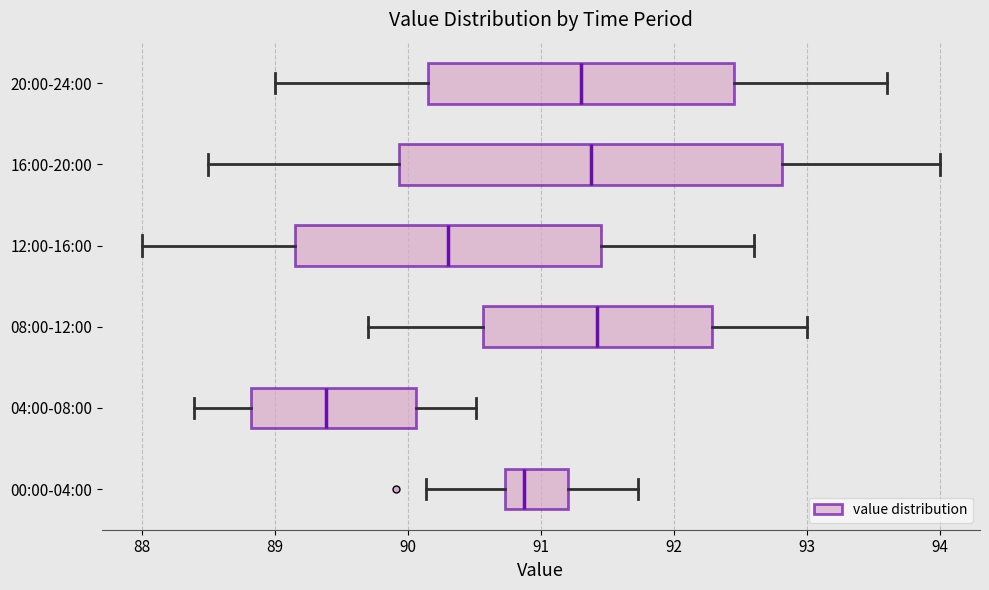

Reading bottom to top, read every box against the x-axis: the position of its median line, the range the box covers, and the ends of its whiskers. The values are not printed on the chart, so give them approximately, as read against the axis.

00:00-04:00: median 90.9, box 90.7 to 91.2, whiskers 90.1 to 91.7
04:00-08:00: median 89.4, box 88.8 to 90.1, whiskers 88.4 to 90.5
08:00-12:00: median 91.4, box 90.6 to 92.3, whiskers 89.7 to 93.0
12:00-16:00: median 90.3, box 89.2 to 91.5, whiskers 88.0 to 92.6
16:00-20:00: median 91.4, box 89.9 to 92.8, whiskers 88.5 to 94.0
20:00-24:00: median 91.3, box 90.2 to 92.5, whiskers 89.0 to 93.6